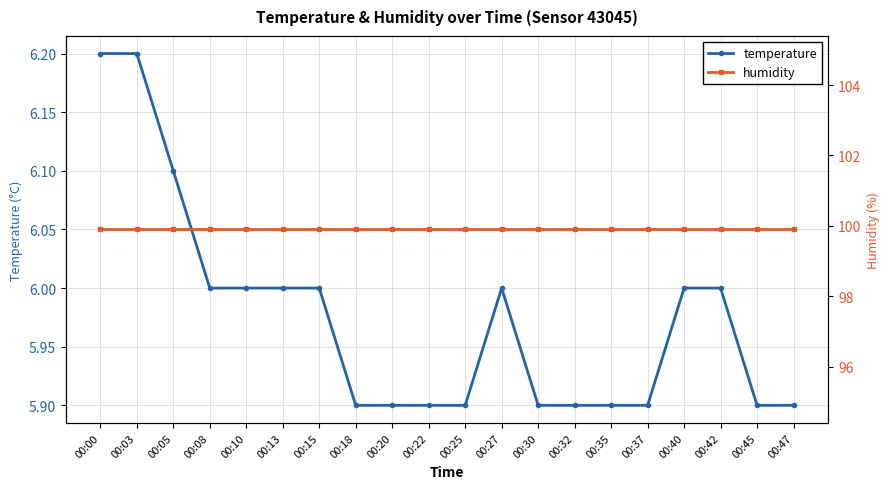

Which category has the lowest value across all series?

00:18